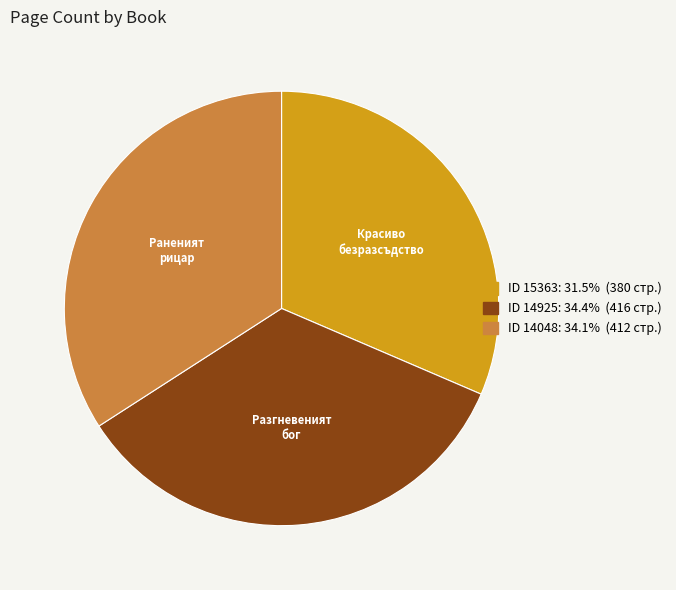

Is there any slice that represents more than half of the pie?

No